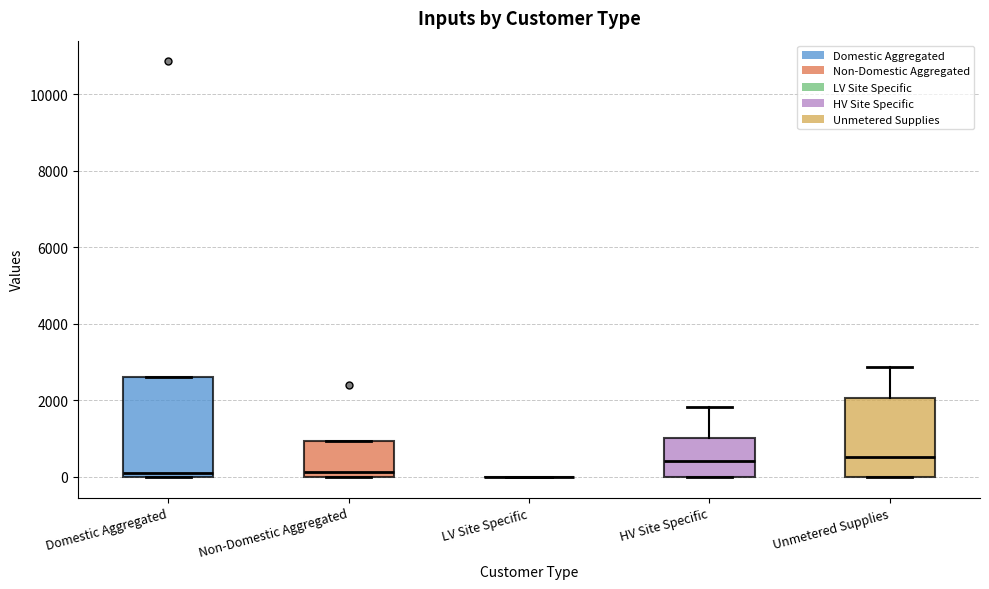

Which box is the tallest, from its lower edge to its upper edge?

Domestic Aggregated